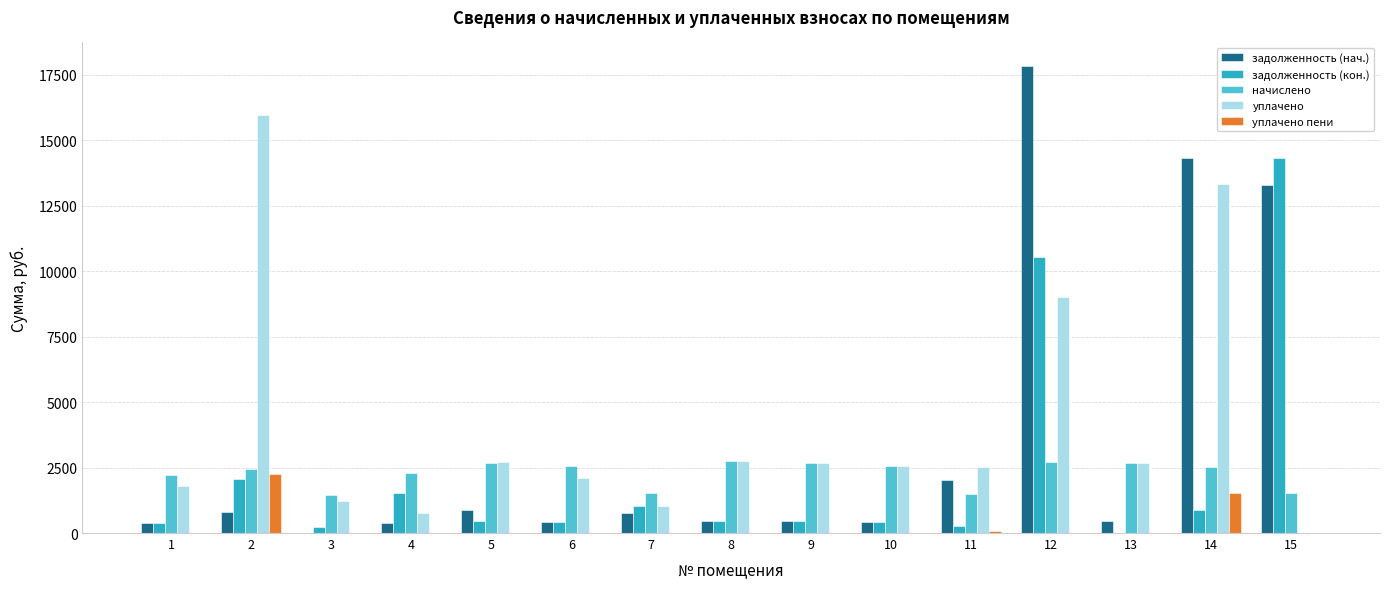

Which series changed the most between 8 and 12?

задолженность (нач.)